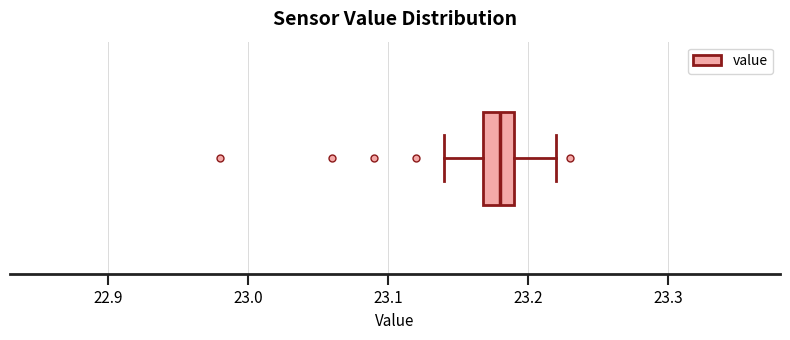

Read this box plot against the x-axis: the position of the median line, the range covered by the box, and the ends of both whiskers. The values are not printed on the chart, so give them approximately, as read against the axis.

median 23.18, box 23.17 to 23.19, whiskers 23.14 to 23.22